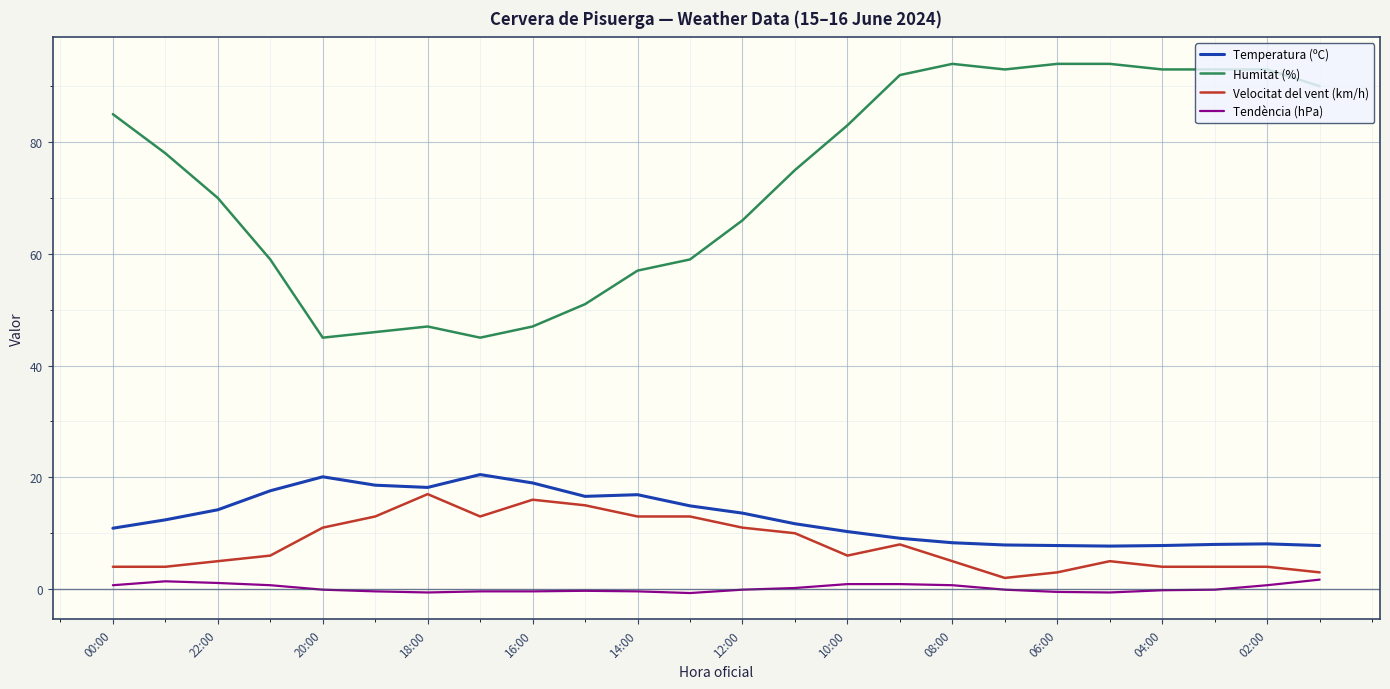

Which series has the widest spread of values?

Humitat (%)